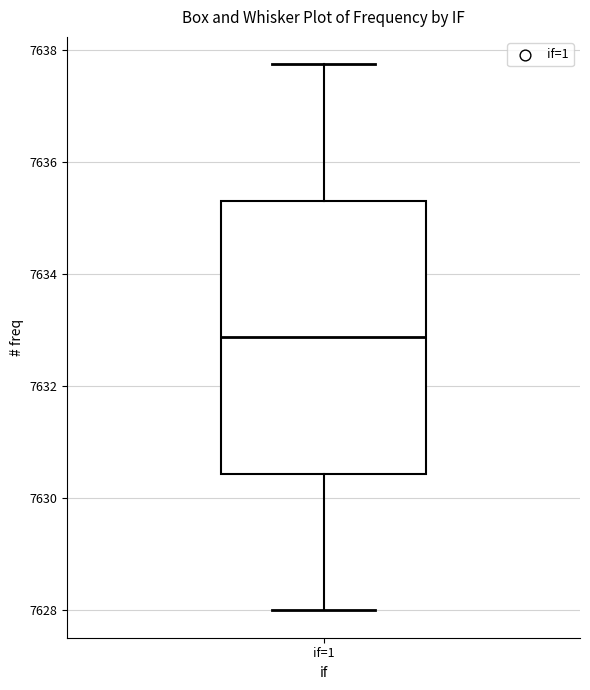

Where is the upper edge of the box for if=1 on the y-axis? The values are not printed on the chart, so give them approximately, as read against the axis.

7635.4